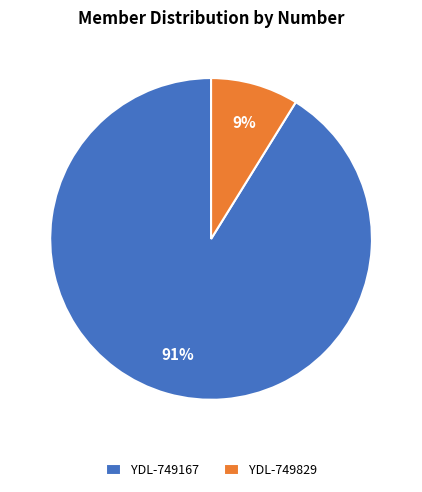

True or false: YDL-749167 accounts for 91% of the total.

True